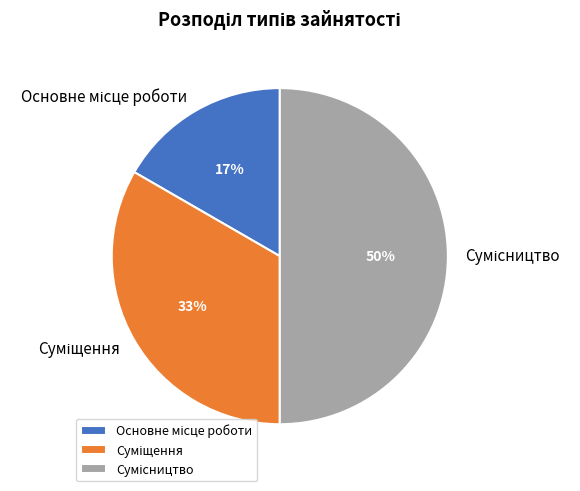

To the nearest percent, what is the difference between the largest and smallest slice percentages?

33%